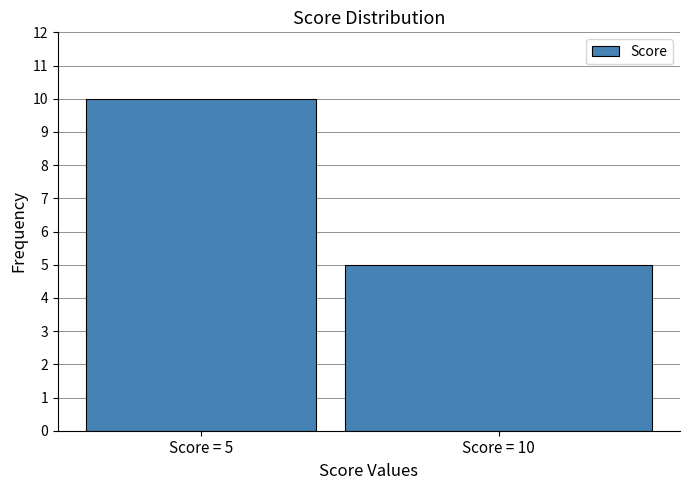

Reading left to right, list all the values displayed in this chart.

Score = 5=10	Score = 10=5